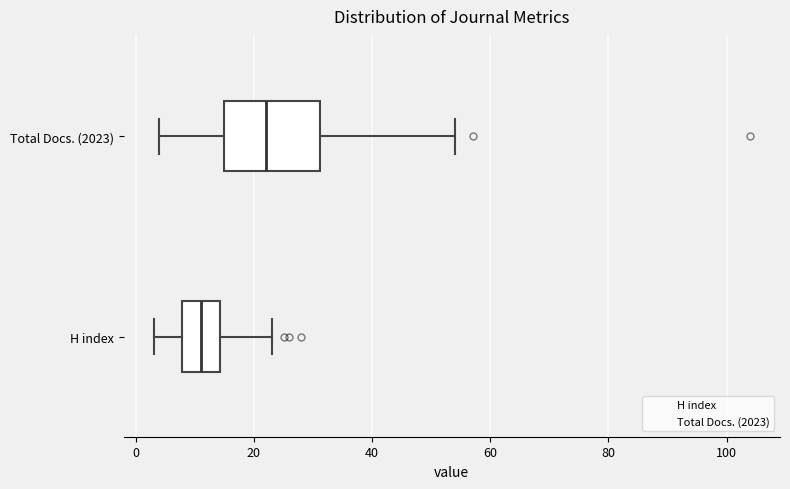

Reading bottom to top, read every box against the x-axis: the position of its median line, the range the box covers, and the ends of its whiskers. The values are not printed on the chart, so give them approximately, as read against the axis.

H index: median 12, box 8 to 14, whiskers 4 to 24
Total Docs. (2023): median 22, box 16 to 32, whiskers 4 to 54